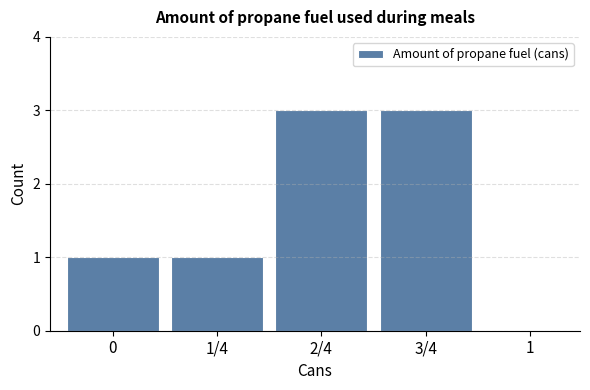

Reading left to right, extract all data points from this chart.

1	1	3	3